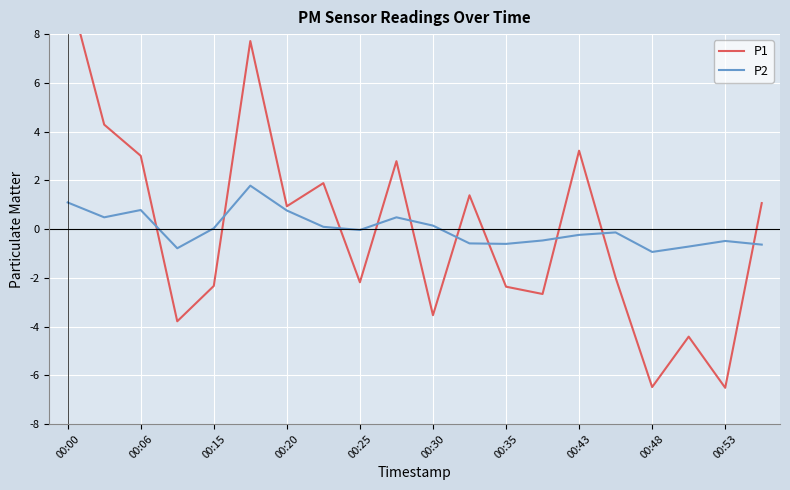

How many values in the P2 series exceed 0?

9